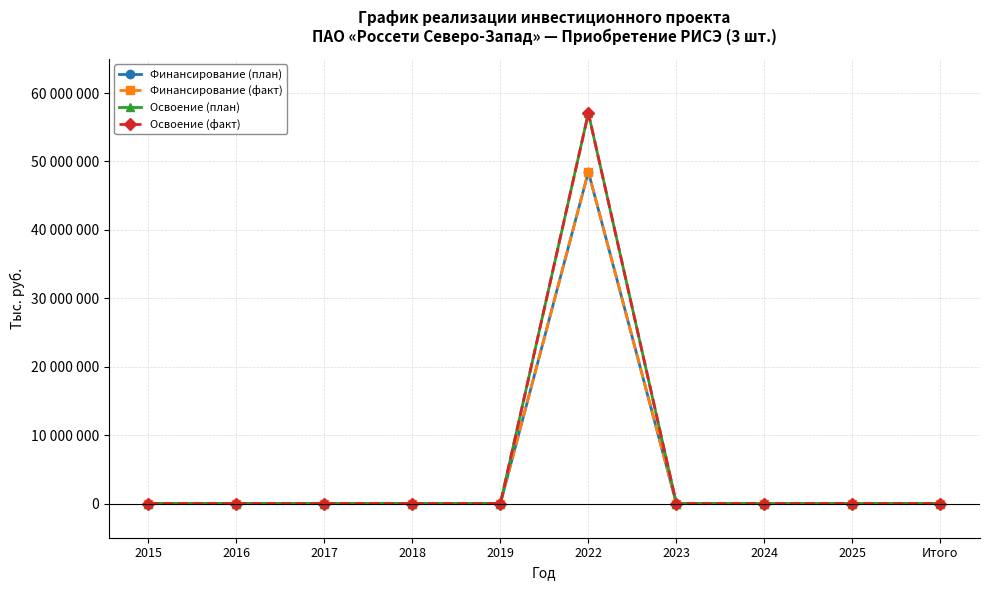

In Финансирование (план), how many points are higher than both neighbors (excluding endpoints)?

1